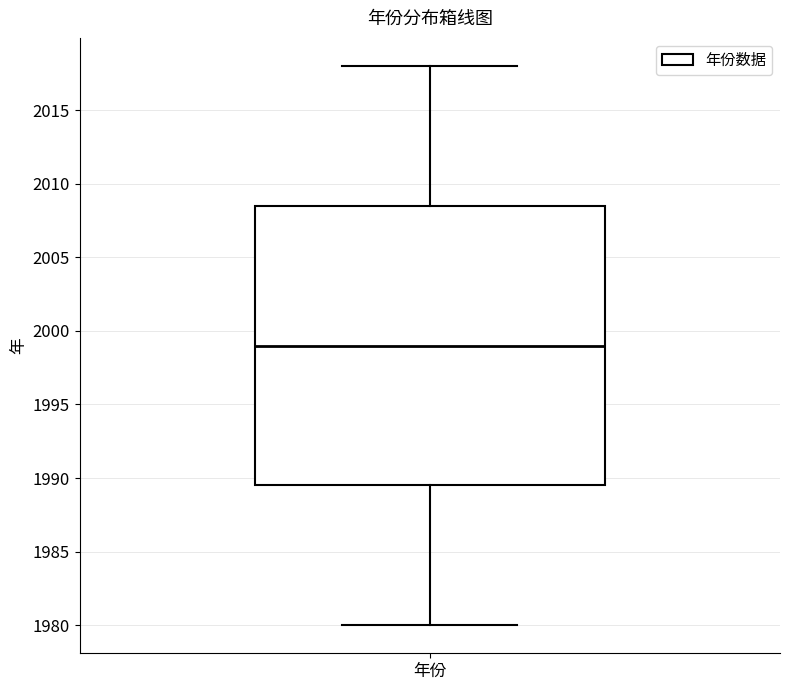

Transcribe this box plot: give where the median line is, the range the box spans, and where the two whiskers end, as read against the y-axis. The values are not printed on the chart, so give them approximately, as read against the axis.

median 1999.0, box 1989.5 to 2008.5, whiskers 1980.0 to 2018.0